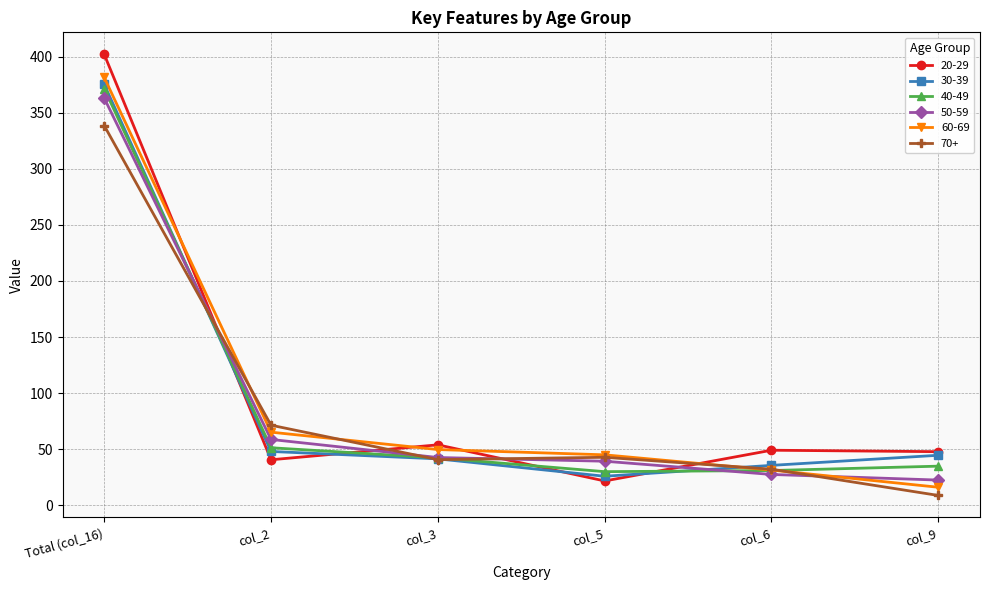

What is the label of the 1st point from the right?

col_9